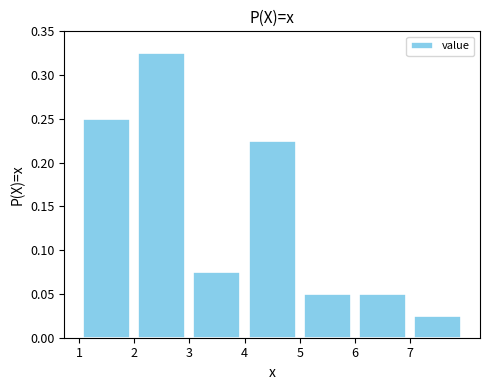

How tall is the bar that spans 3 to 4 on the x-axis? The values are not printed on the chart, so give them approximately, as read against the axis.

0.075